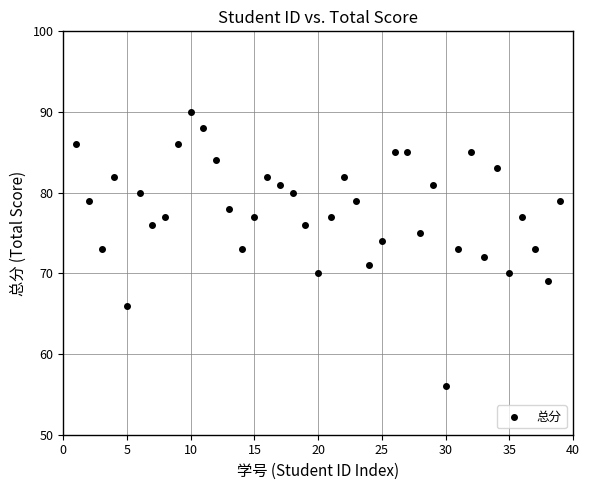

What is the range of Y values (max minus min)?

34